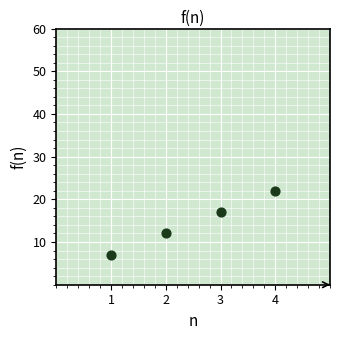

What is the range of Y values (max minus min)?

15